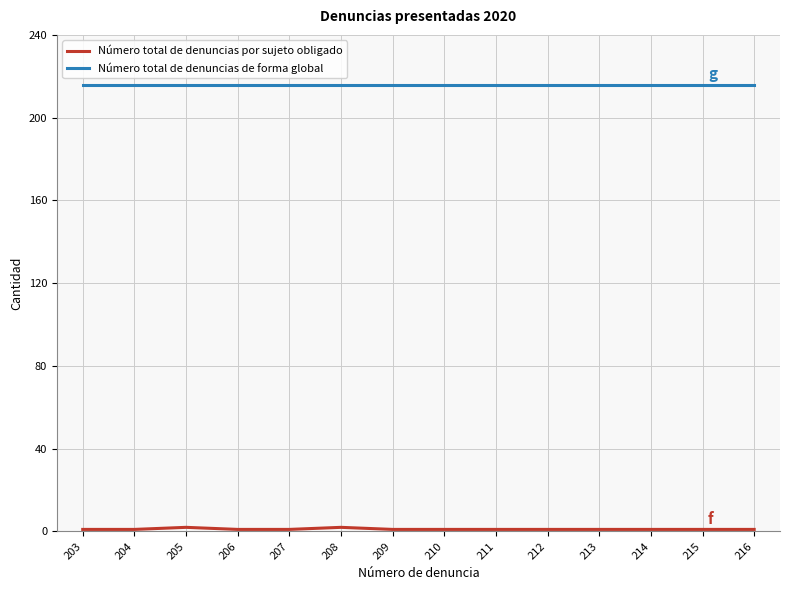

The value of Número total de denuncias de forma global at 214 is 340. True or false?

False